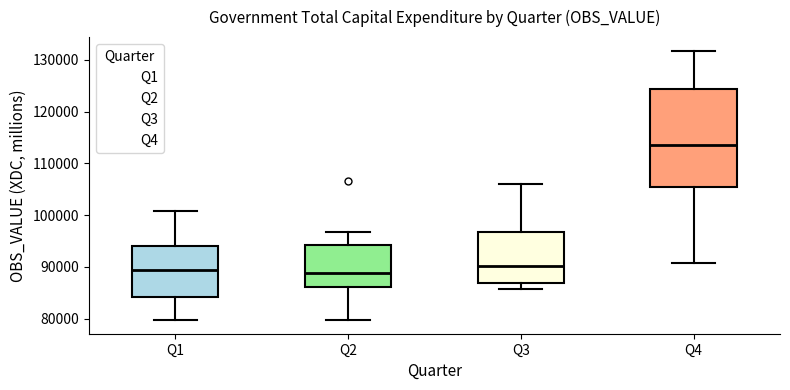

Reading left to right, transcribe this box plot: for each box, give where its median line is, the range the box spans, and where its two whiskers end, as read against the y-axis. The values are not printed on the chart, so give them approximately, as read against the axis.

Q1: median 89000, box 84000 to 94000, whiskers 80000 to 101000
Q2: median 89000, box 86000 to 94000, whiskers 80000 to 97000
Q3: median 90000, box 87000 to 97000, whiskers 86000 to 106000
Q4: median 114000, box 106000 to 124000, whiskers 91000 to 132000